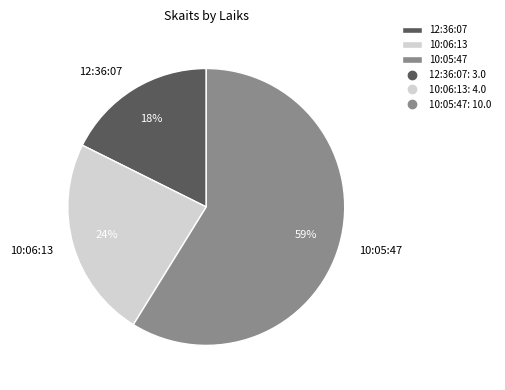

Rank the categories by value from lowest to highest.

12:36:07, 10:06:13, 10:05:47